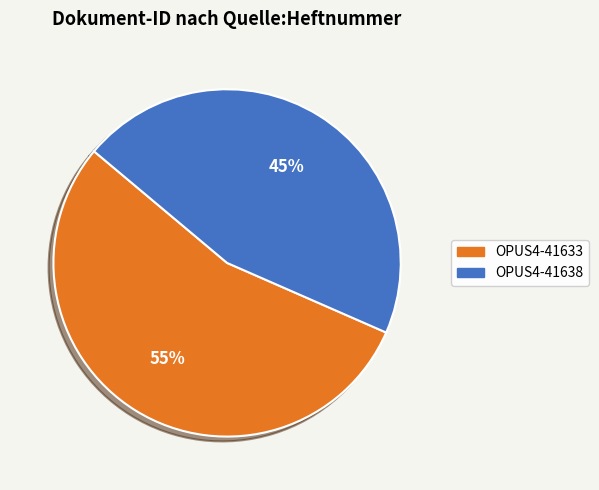

To the nearest percent, what percentage of the pie is OPUS4-41638?

45%